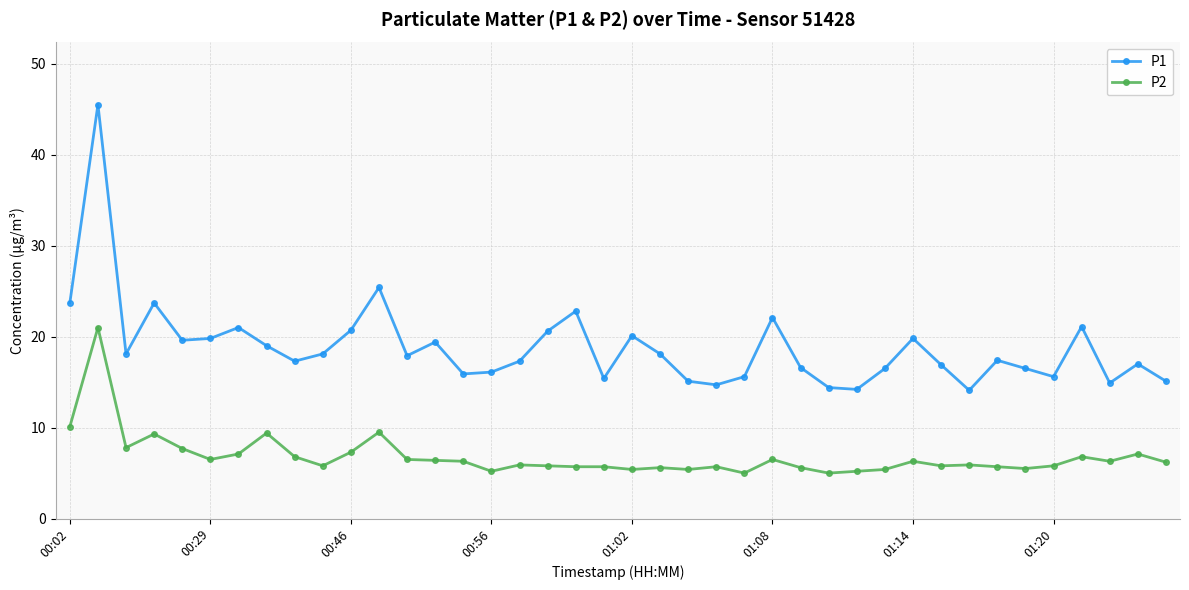

Does the chart display data point markers on the line(s)?

Yes